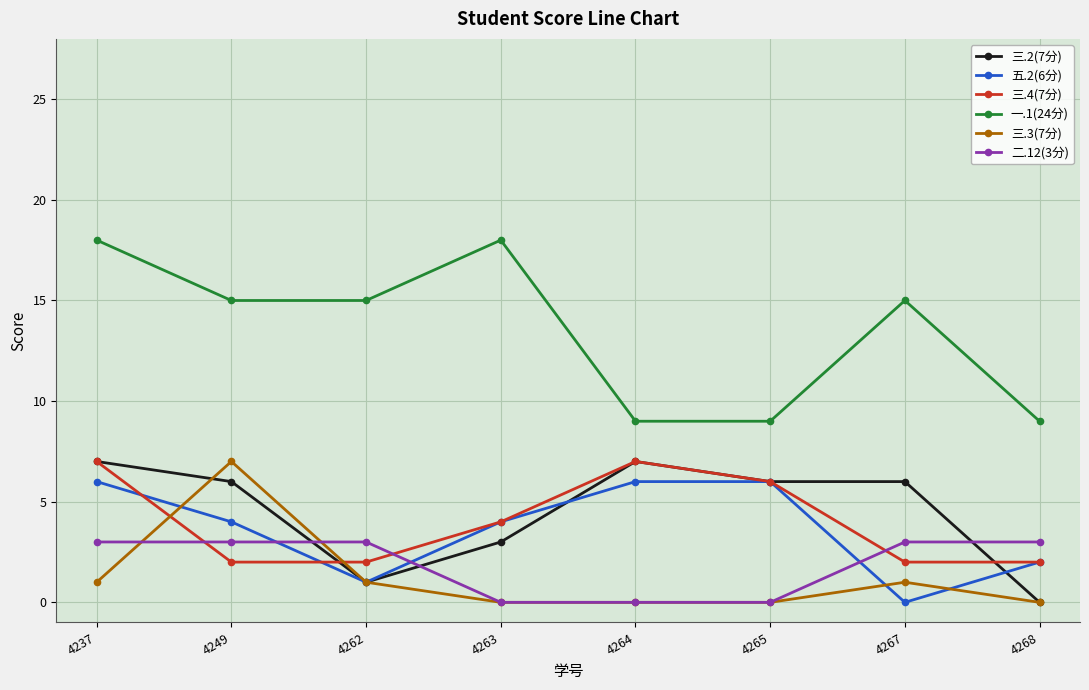

What is the value of the 五.2(6分) point at the 3rd from the left?

1